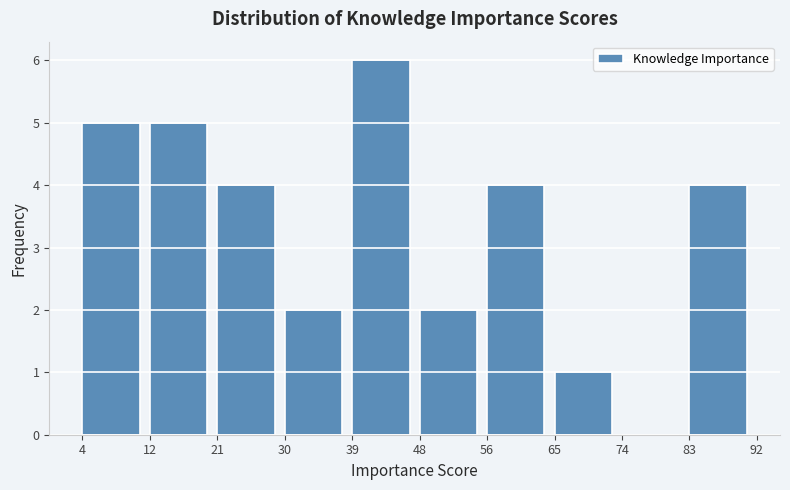

Which range on the x-axis has the tallest bar?

39 to 48